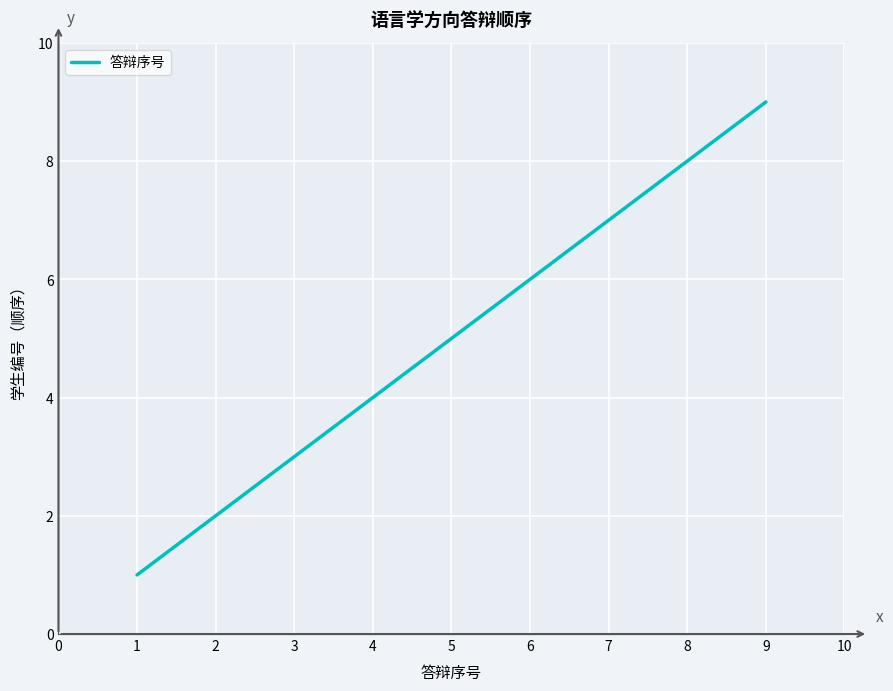

True or false: the data has more than 2 interior local peaks.

False